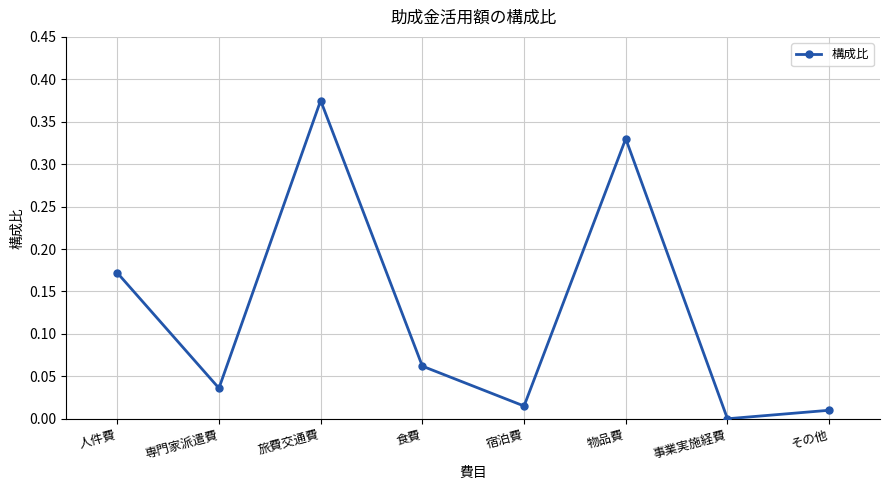

How many interior local peaks (higher than both neighbors) does the data have?

2